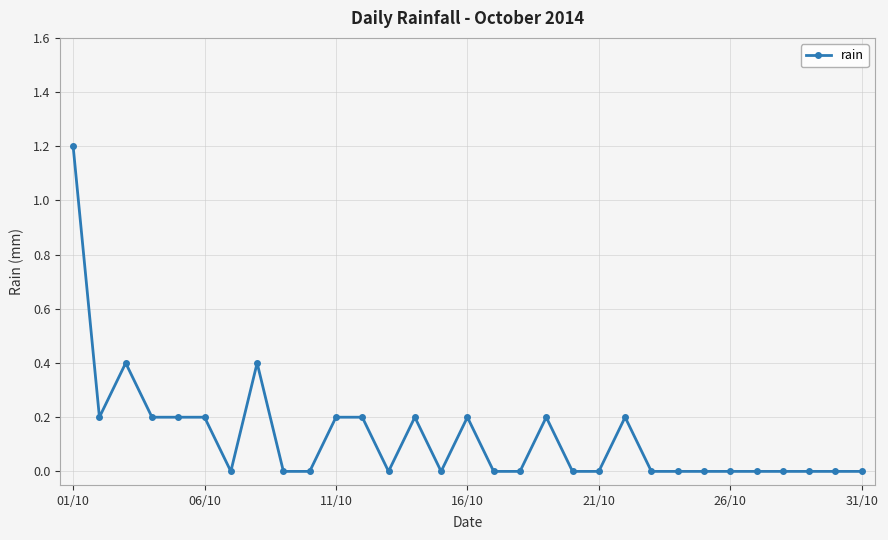

What is the difference between the maximum and minimum values?

1.2